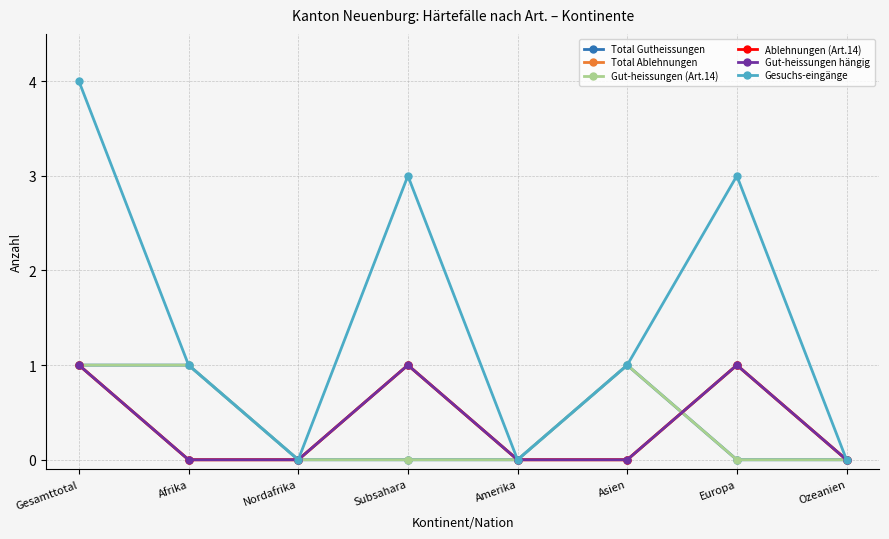

Count the Gut-heissungen hängig values in the range 0 to 1.

8